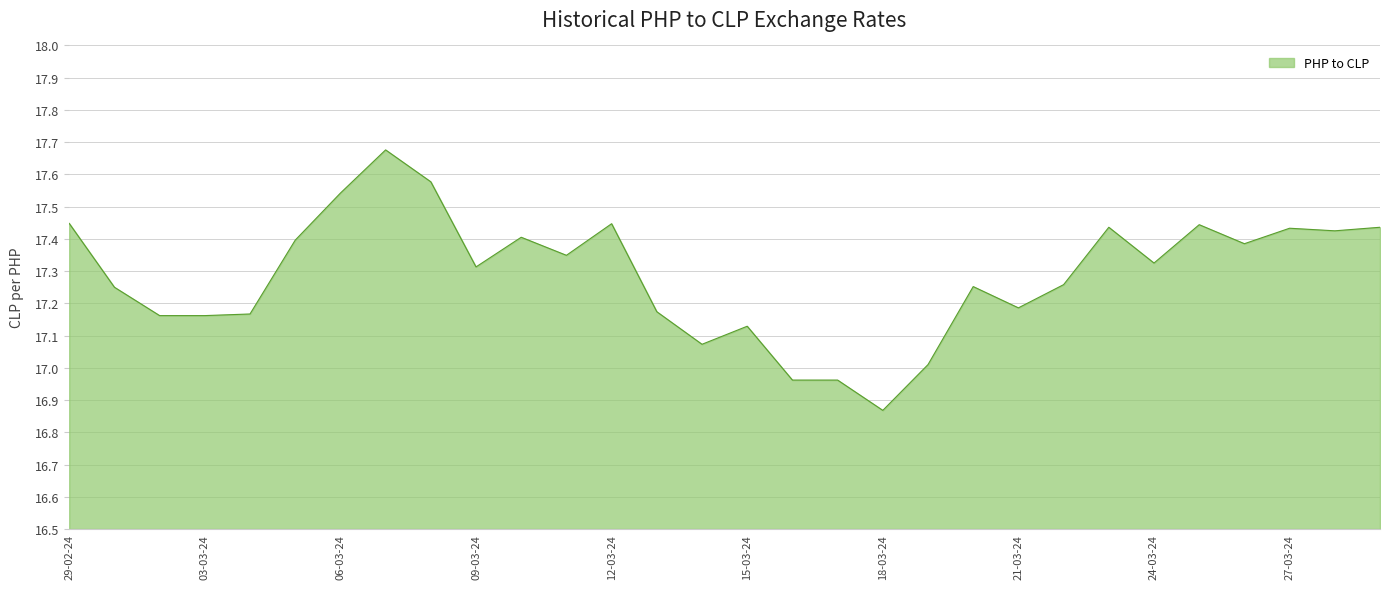

What is the difference between the maximum and minimum values?

0.8